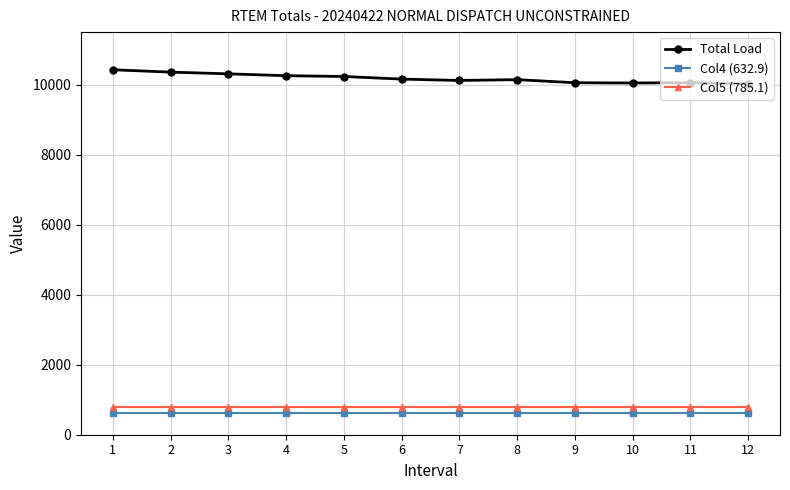

What is the sum of all Col5 (785.1) values?

9421.2